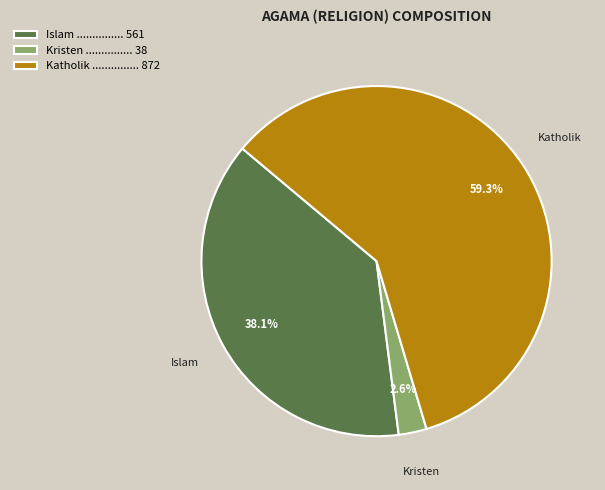

Between Islam ............... 561 and Kristen ............... 38, which is larger?

Islam ............... 561